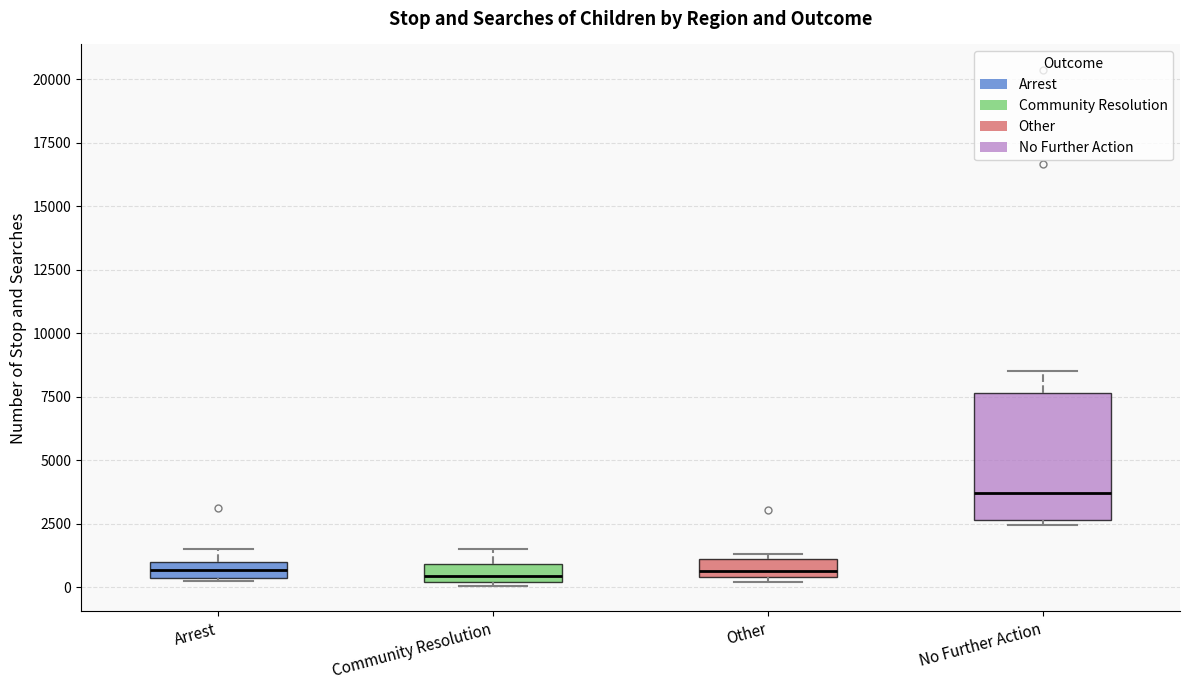

Where is the upper edge of the box for Other on the y-axis? The values are not printed on the chart, so give them approximately, as read against the axis.

1000